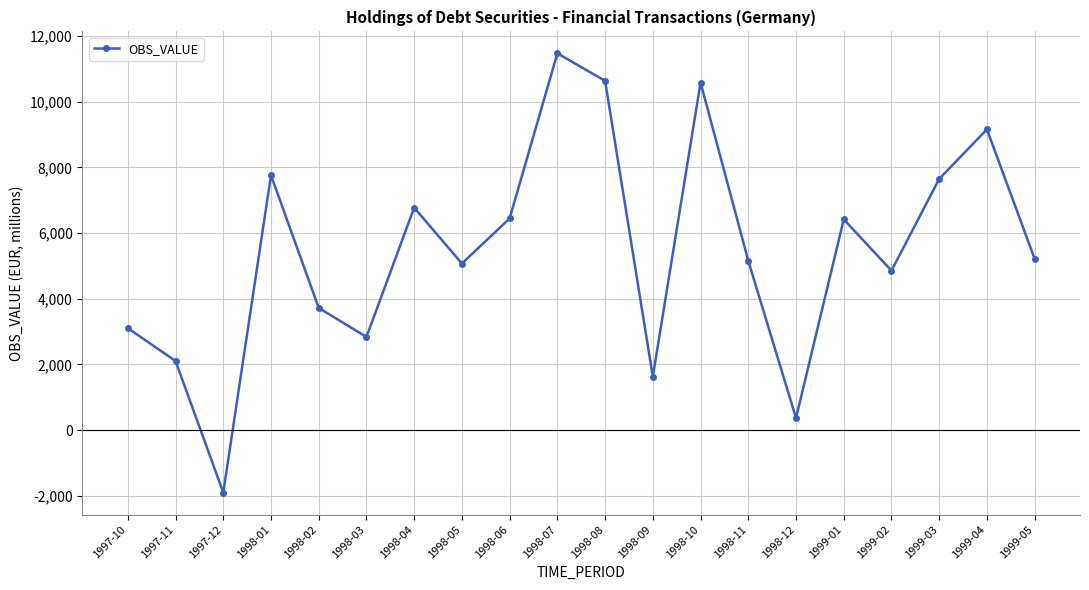

At which label does the data first exceed 5212?

1998-01